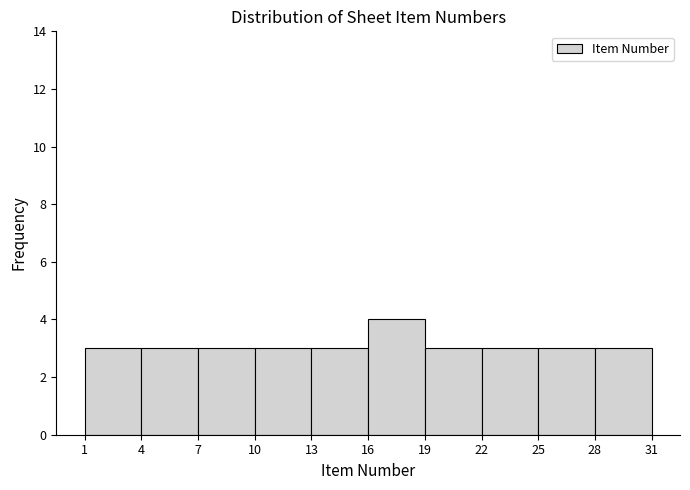

What is the height of the bar covering 10 to 13 on the x-axis? The values are not printed on the chart, so give them approximately, as read against the axis.

3